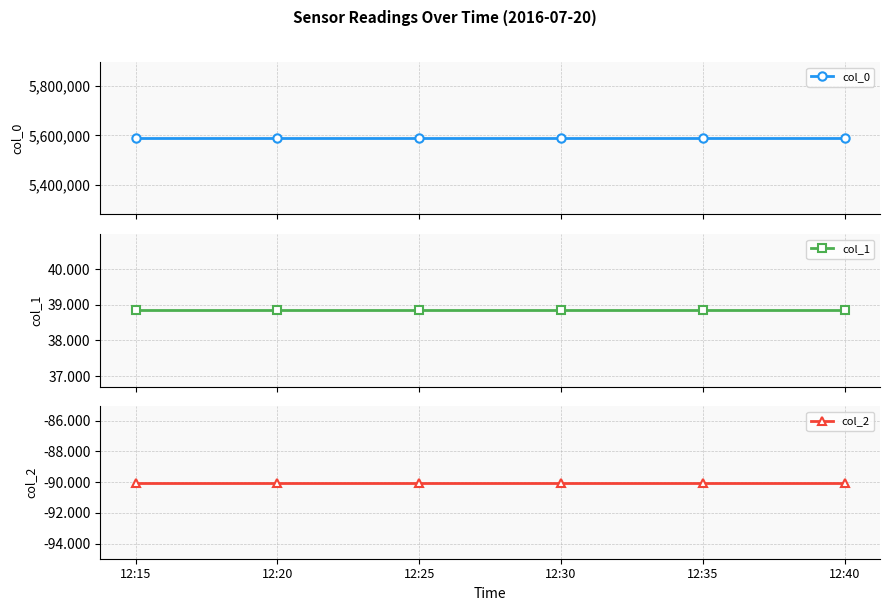

How many categories are shown in the chart?

6